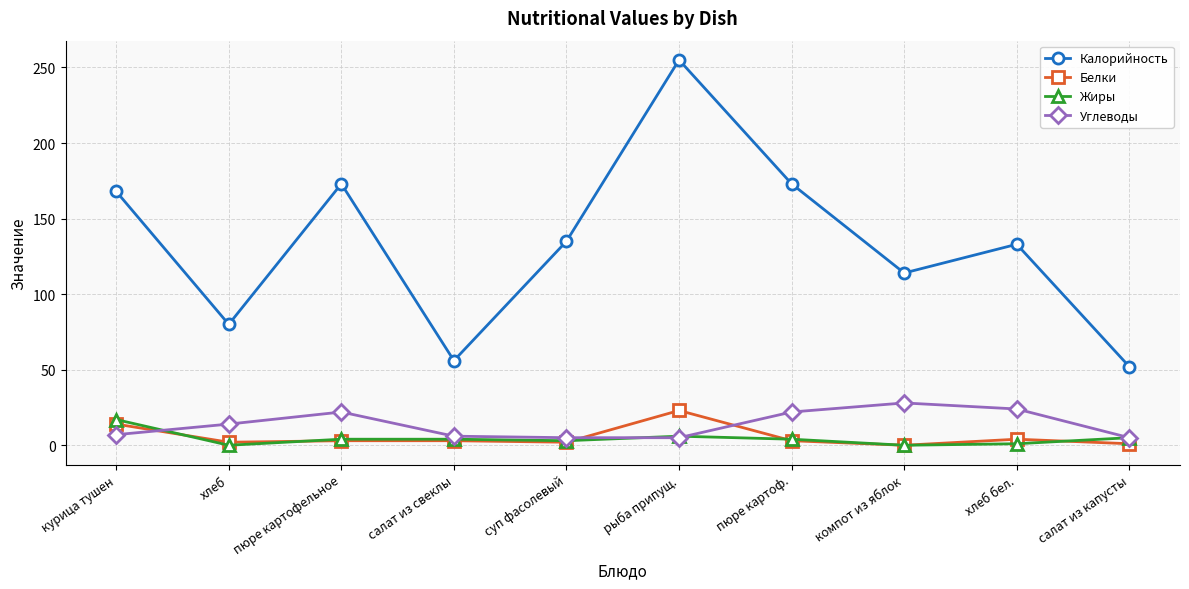

What is the label of the 9th point from the right?

хлеб